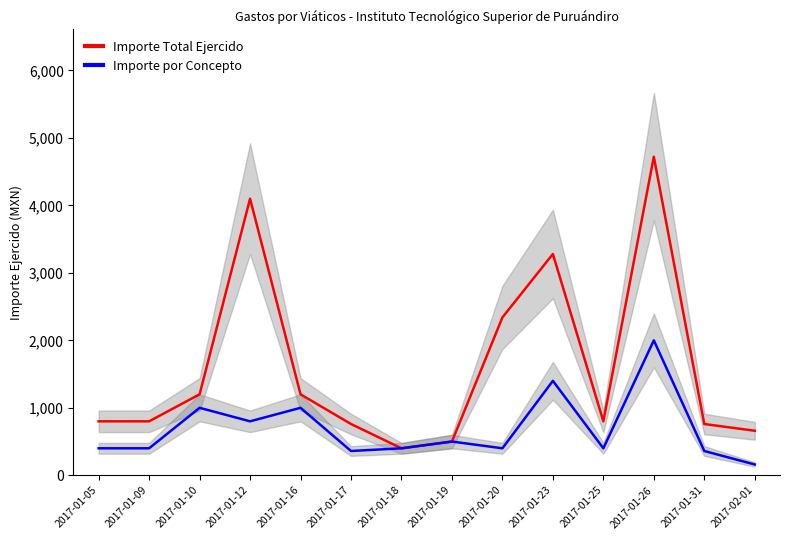

Reading right to left, transcribe all the data shown in this chart.

Importe Total Ejercido: 660	760	4722	800	3280	2340	500	400	760	1200	4100	1200	800	800
Importe por Concepto: 160	360	2000	400	1400	400	500	400	360	1000	800	1000	400	400